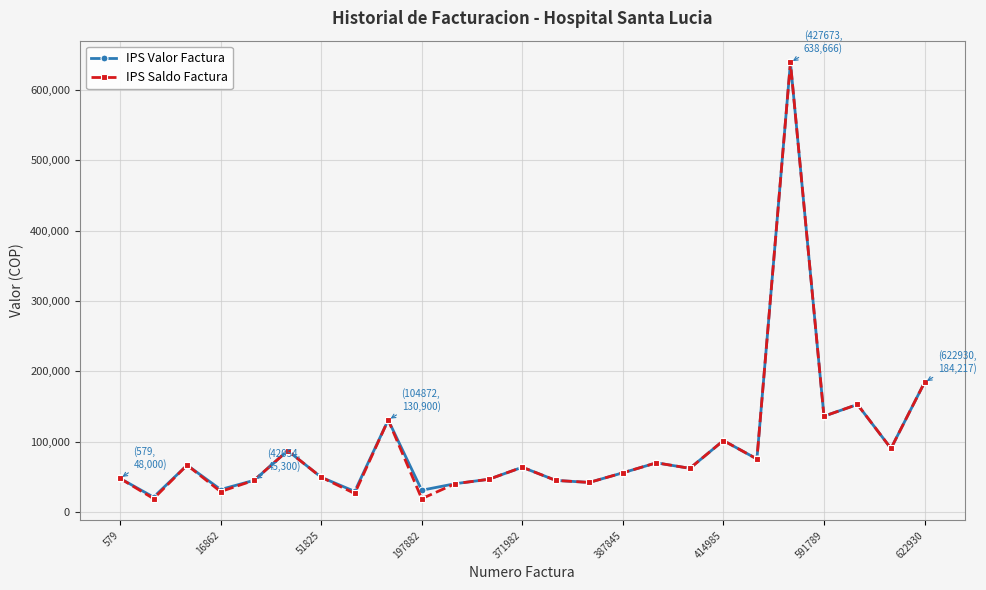

True or false: IPS Valor Factura has more than 0 interior local peaks.

True